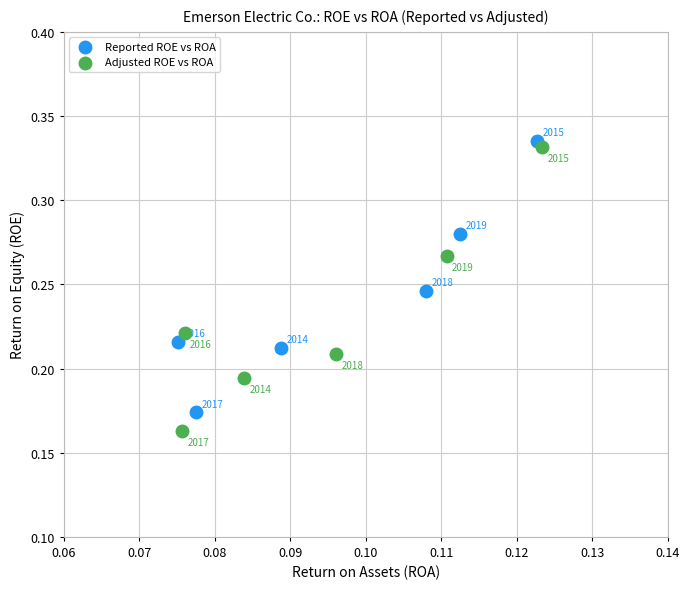

What are all the series names shown in the legend?

Reported ROE vs ROA, Adjusted ROE vs ROA